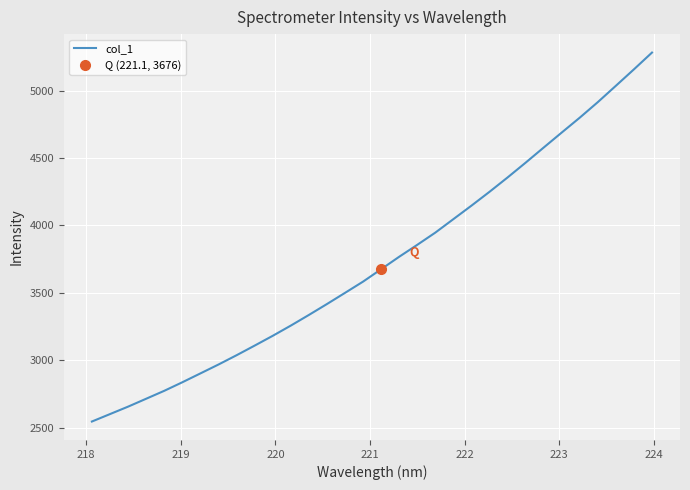

What is the lowest value of the col_1 series?

2544.7